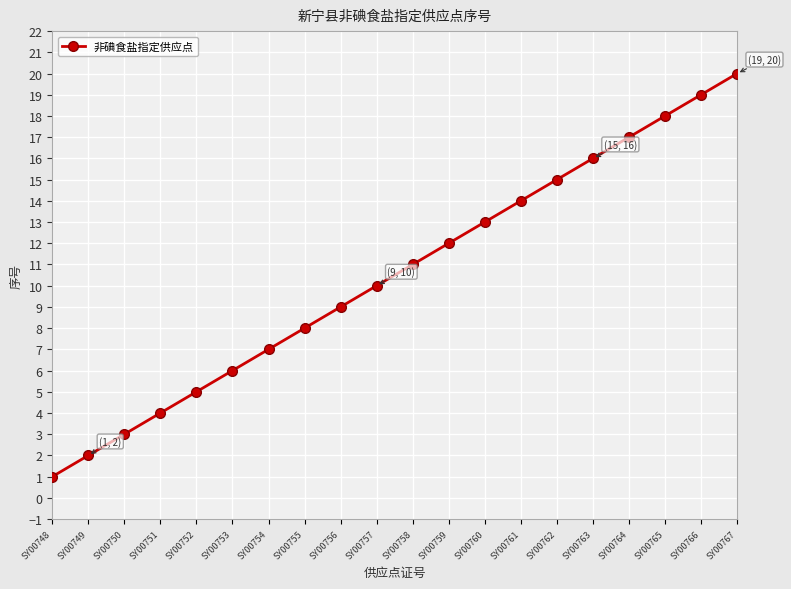

What is the sum of all values?

210